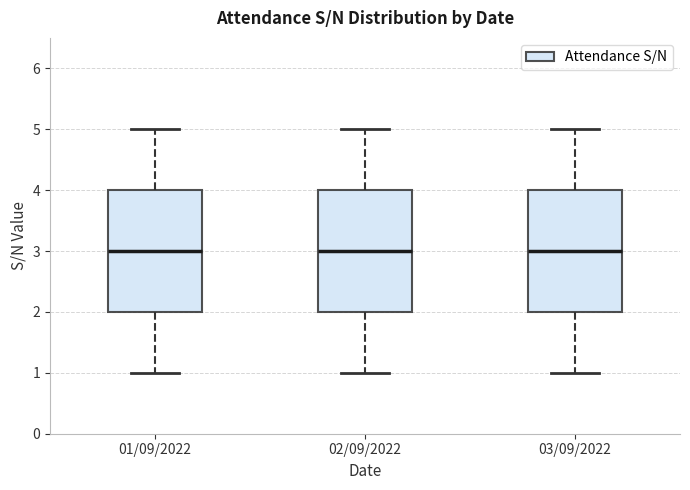

Where is the lower edge of the box for 01/09/2022 on the y-axis? The values are not printed on the chart, so give them approximately, as read against the axis.

2